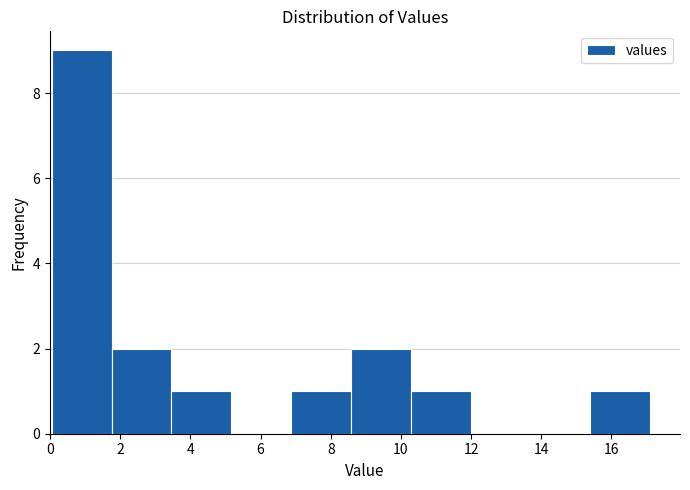

Which range on the x-axis has the tallest bar?

0.0 to 1.8